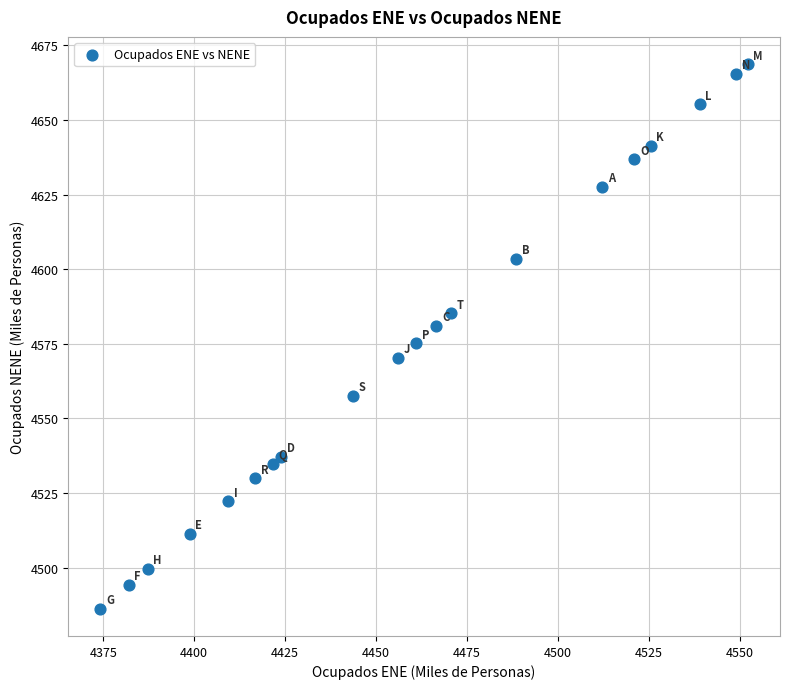

What is the range of Y values (max minus min)?

182.5